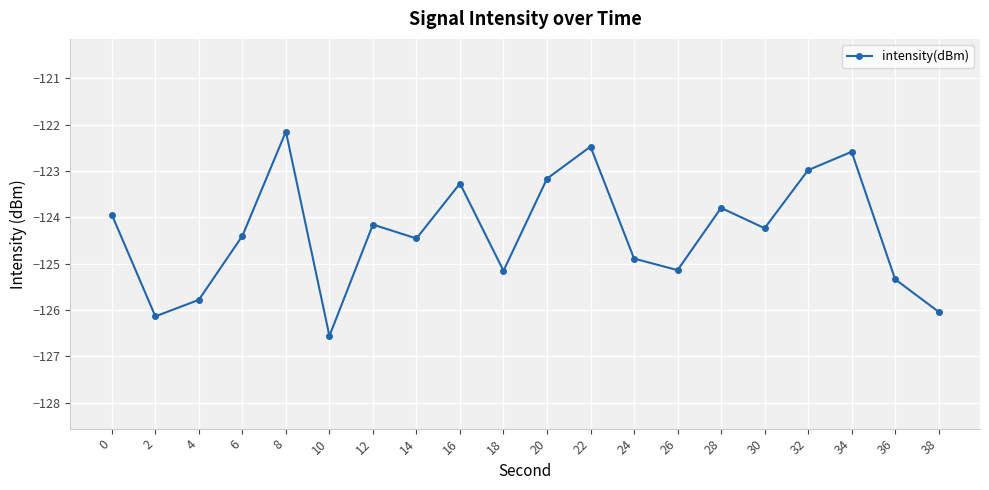

How many interior local peaks (higher than both neighbors) does the data have?

6